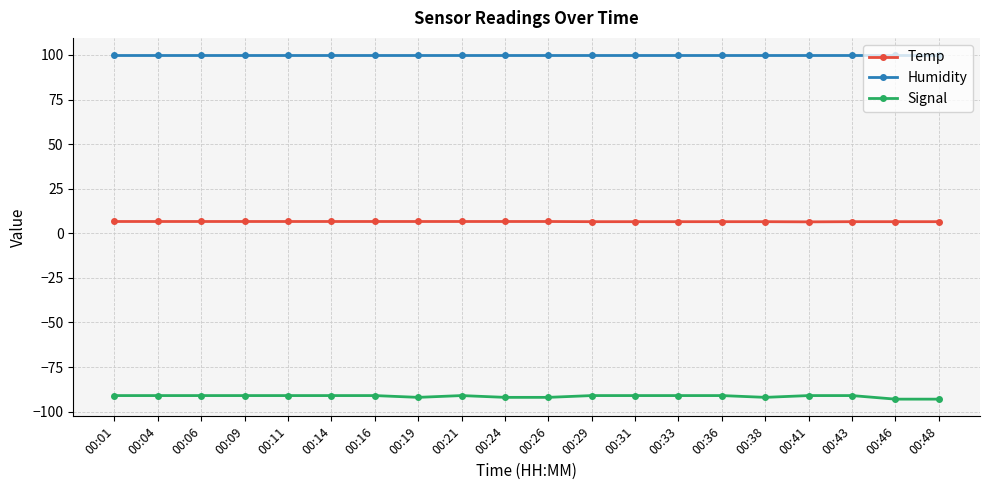

Rank the series by their average value, from lowest to highest.

Signal, Temp, Humidity